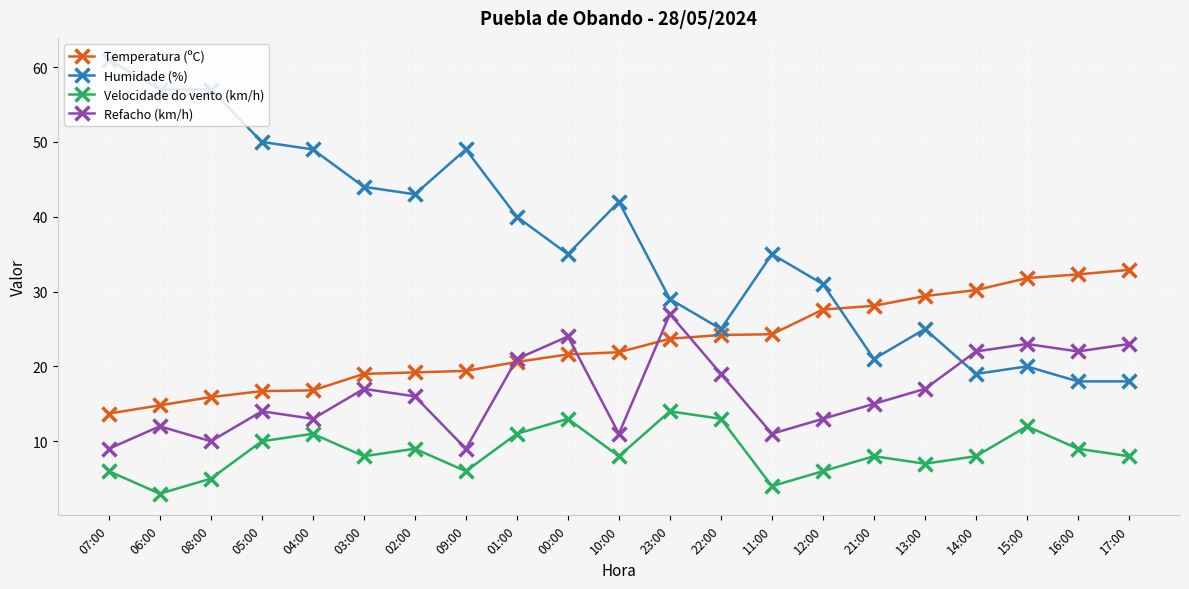

At 08:00, list the series in order from smallest to largest.

Velocidade do vento (km/h), Refacho (km/h), Temperatura (ºC), Humidade (%)